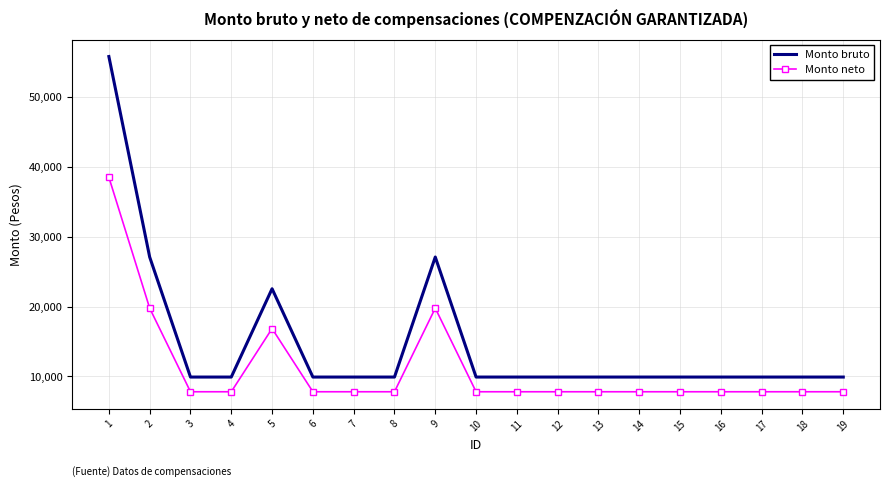

Is the value of Monto neto at 12 greater than the value of Monto bruto at 13?

No